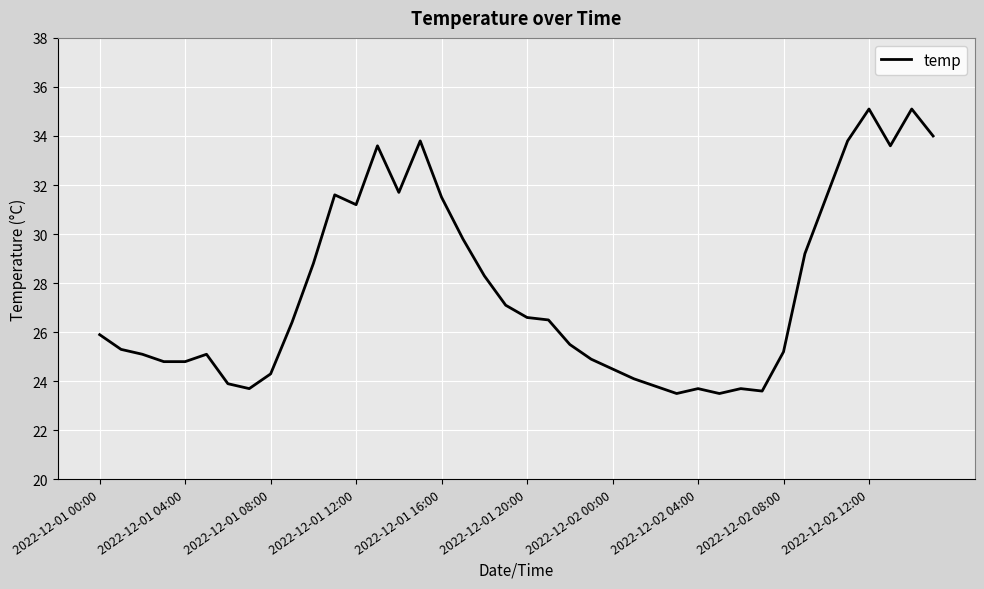

What is the smallest value displayed?

23.5